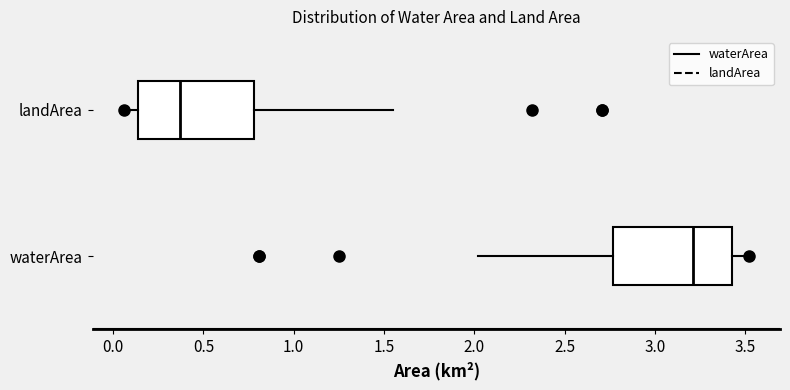

Reading bottom to top, read every box against the x-axis: the position of its median line, the range the box covers, and the ends of its whiskers. The values are not printed on the chart, so give them approximately, as read against the axis.

waterArea: median 3.20, box 2.75 to 3.45, whiskers 2.00 to 3.50
landArea: median 0.35, box 0.15 to 0.80, whiskers 0.05 to 1.55